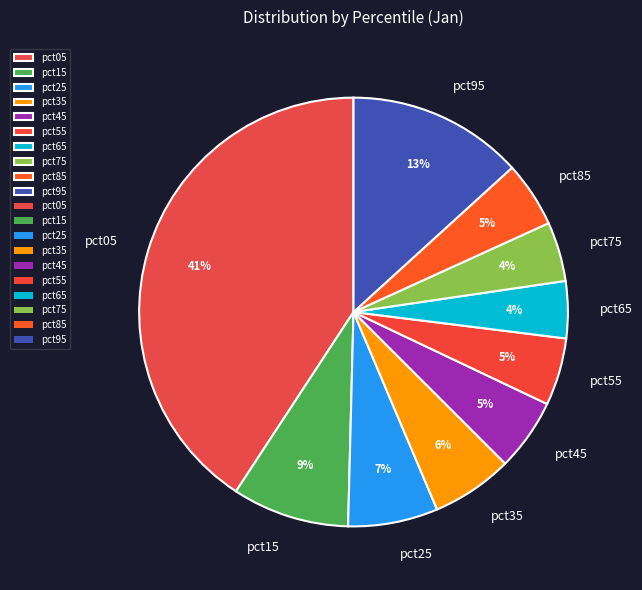

To the nearest percent, what portion does pct35 represent?

6%